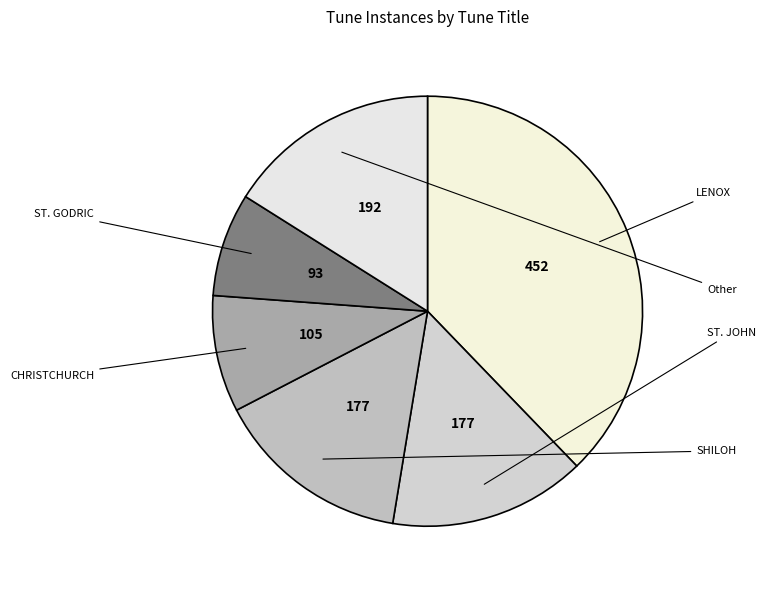

Which slice is the largest?

LENOX